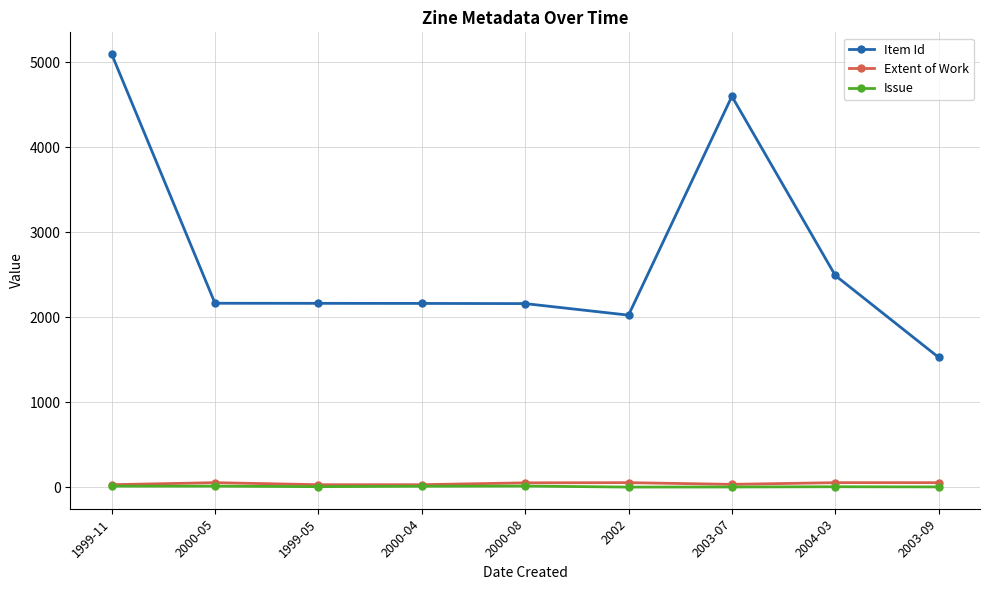

What is the spread (max minus min) of values at 2003-09?

1524